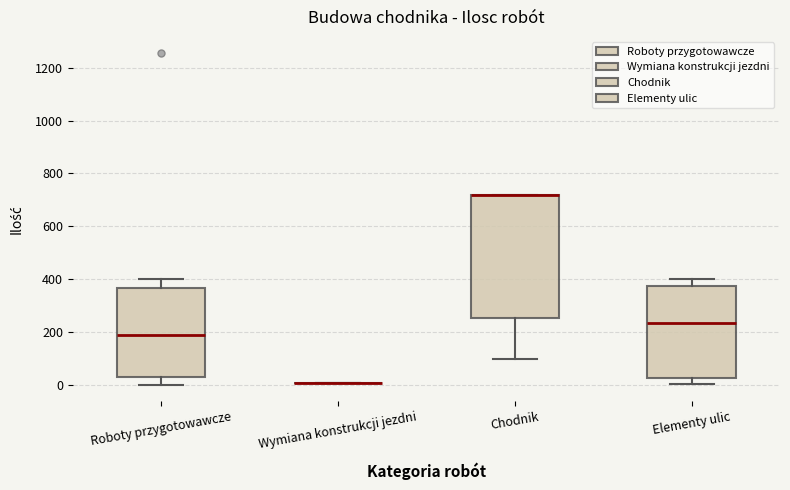

Where is the upper edge of the box for Roboty przygotowawcze on the y-axis? The values are not printed on the chart, so give them approximately, as read against the axis.

360